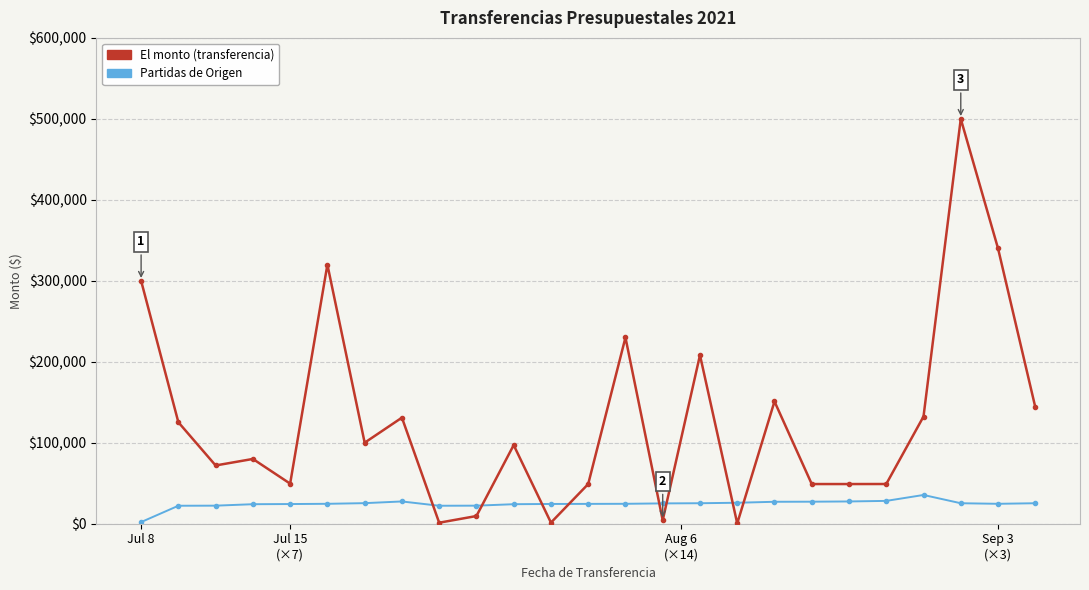

How many intersections are there between Partidas de Origen and El monto (transferencia)?

8